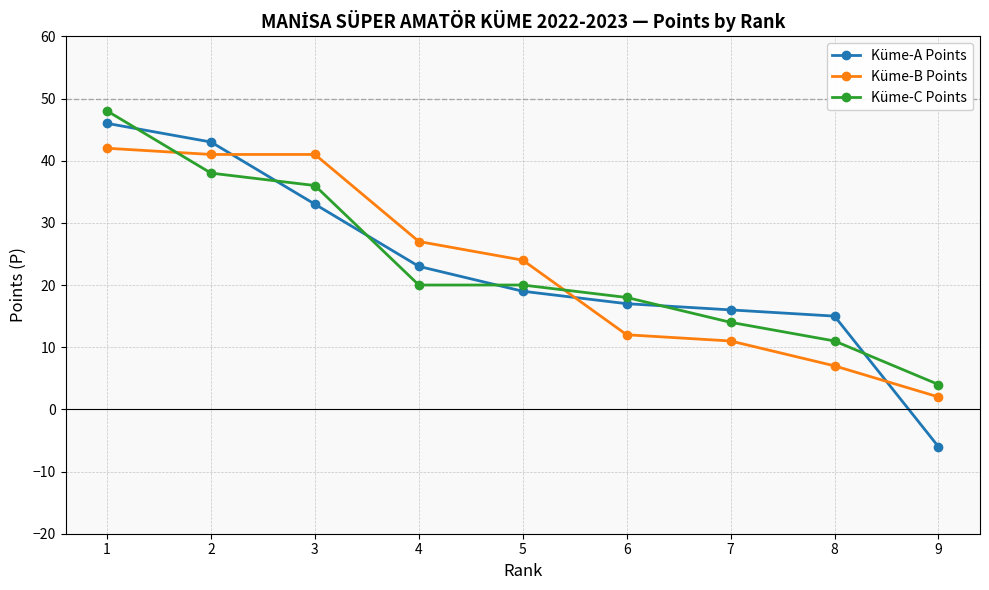

Between which two adjacent categories do Küme-B Points and Küme-C Points first intersect?

1 and 2